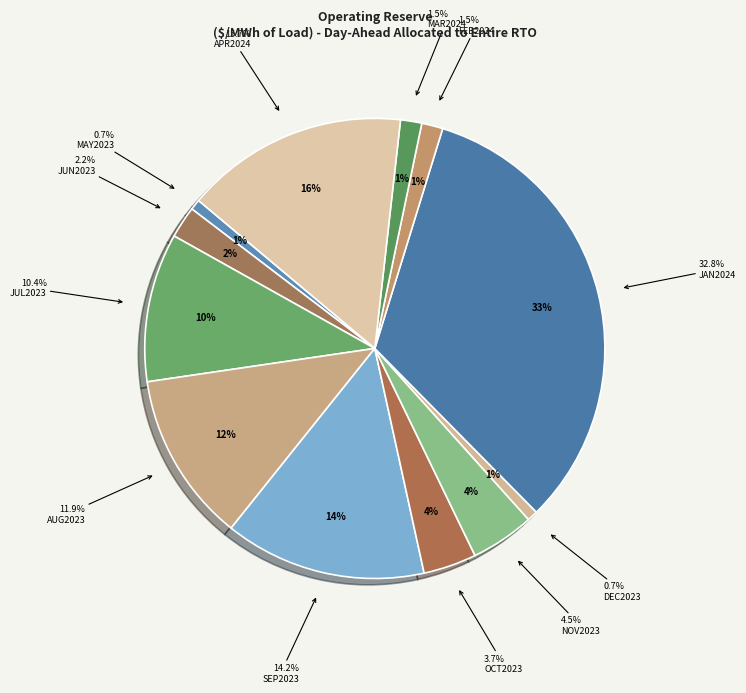

What percentage is the DEC2023 slice, to the nearest percent?

1%